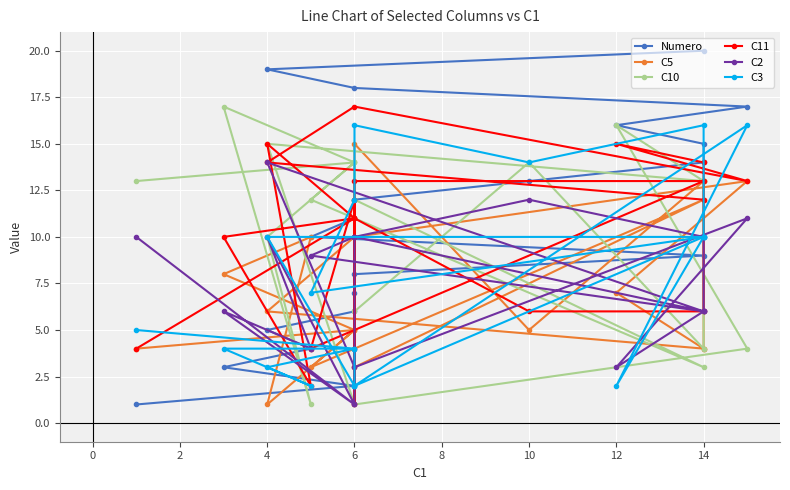

Is it true that C5 equals 5 at 2?

False